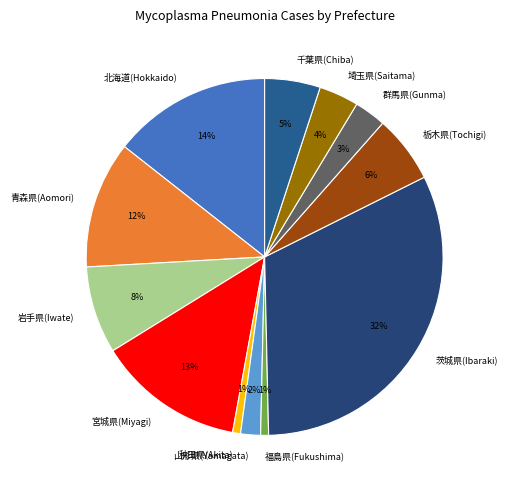

True or false: 秋田県(Akita) accounts for 11% of the total.

False